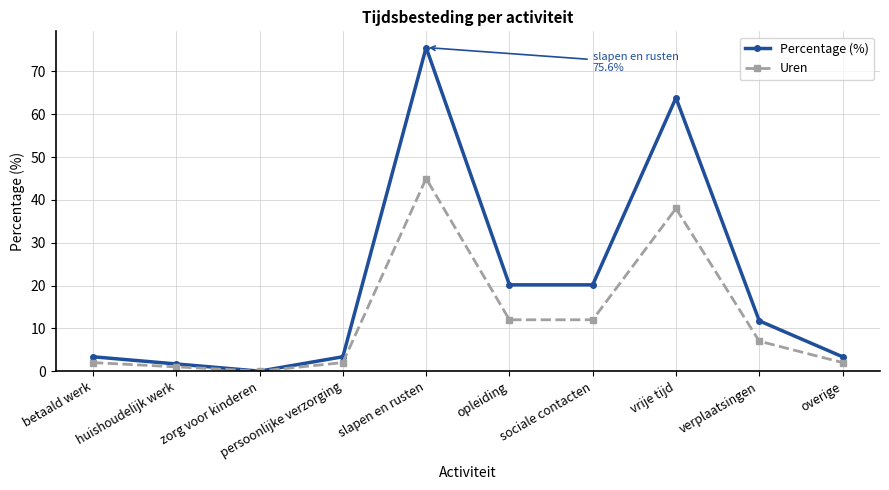

What is the total value across all series at slapen en rusten?

120.6